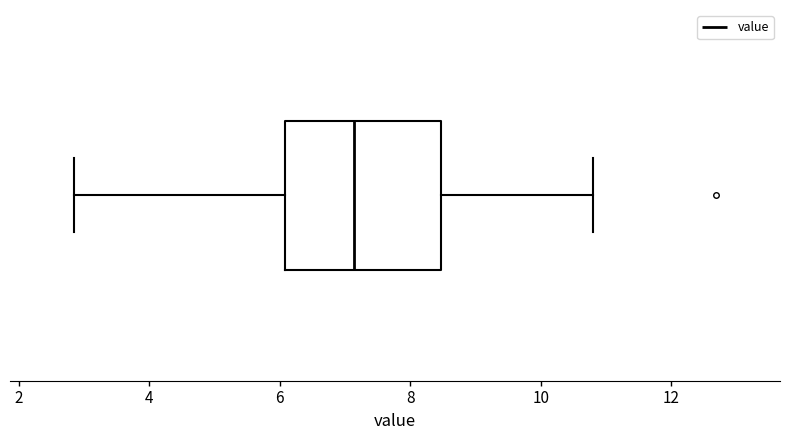

Read this box plot against the x-axis: the position of the median line, the range covered by the box, and the ends of both whiskers. The values are not printed on the chart, so give them approximately, as read against the axis.

median 7.2, box 6.0 to 8.4, whiskers 2.8 to 10.8